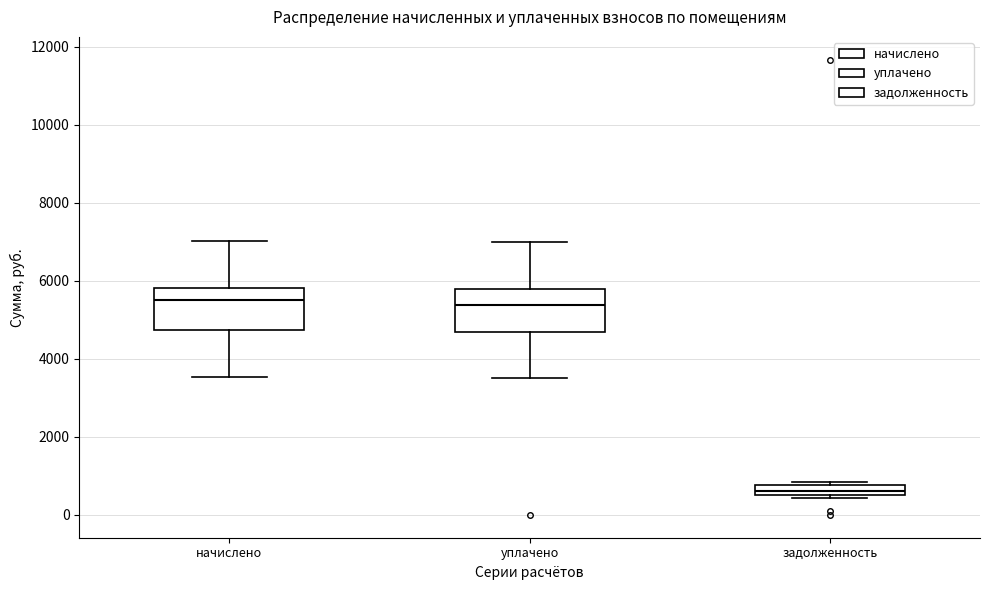

Where is the upper edge of the box for задолженность on the y-axis? The values are not printed on the chart, so give them approximately, as read against the axis.

800